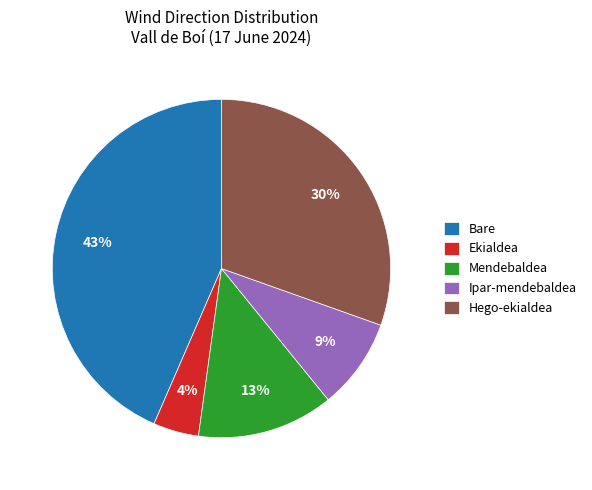

To the nearest percent, what is the difference between the largest and smallest slice percentages?

39%